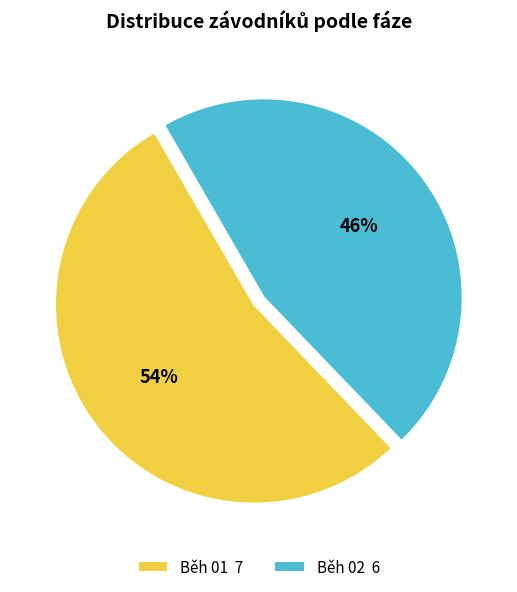

What percentage is the Běh 02 6 slice, to the nearest percent?

46%